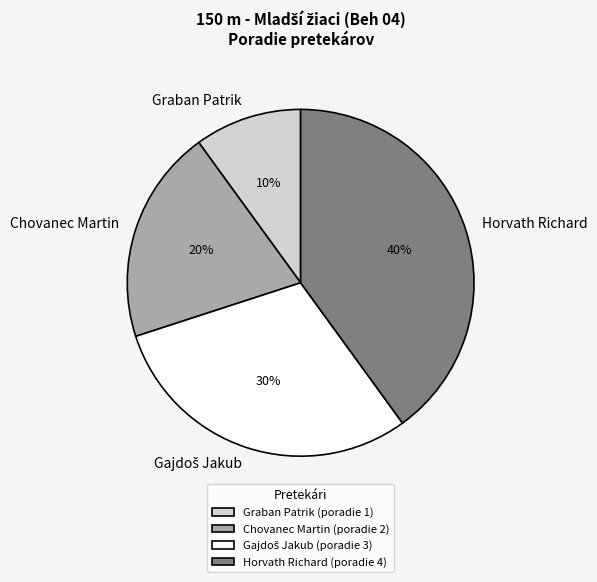

Is there any slice that represents more than half of the pie?

No